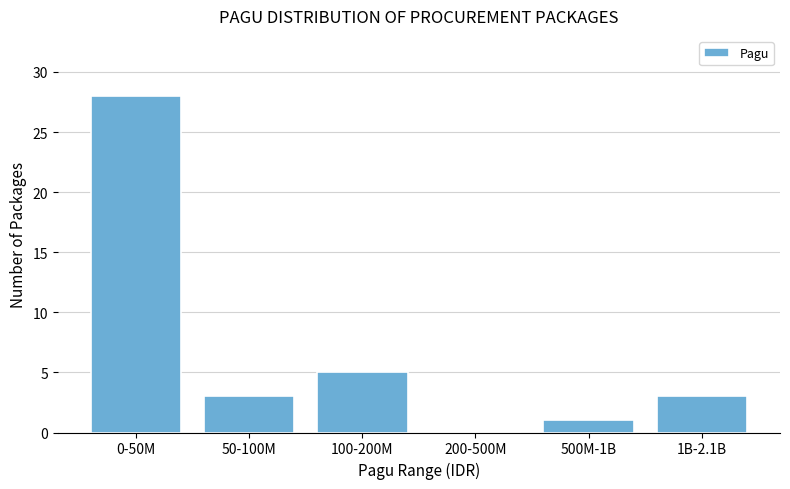

Reading left to right, transcribe all the data shown in this chart.

0-50M=28	50-100M=3	100-200M=5	200-500M=0	500M-1B=1	1B-2.1B=3